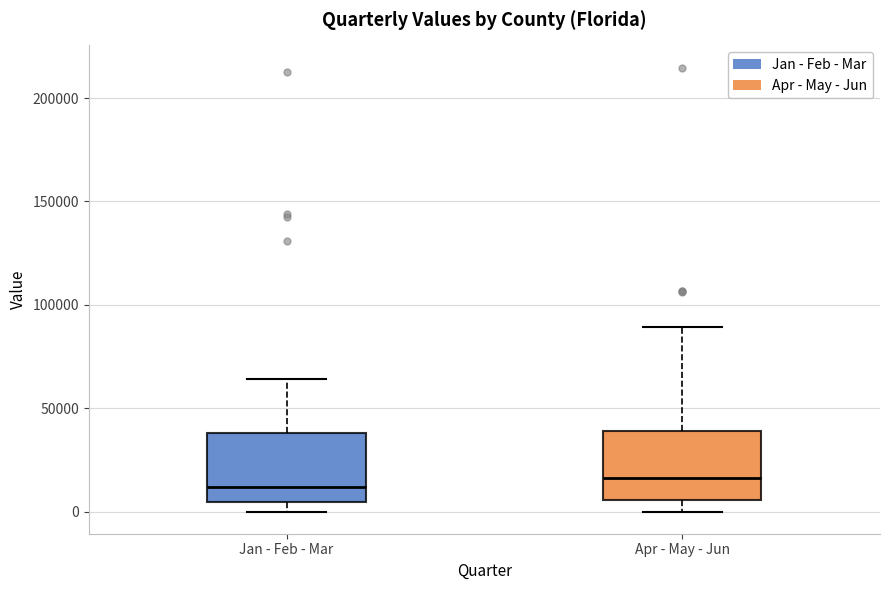

Reading left to right, read every box against the y-axis: the position of its median line, the range the box covers, and the ends of its whiskers. The values are not printed on the chart, so give them approximately, as read against the axis.

Jan - Feb - Mar: median 10000, box 5000 to 40000, whiskers 0 to 65000
Apr - May - Jun: median 15000, box 5000 to 40000, whiskers 0 to 90000